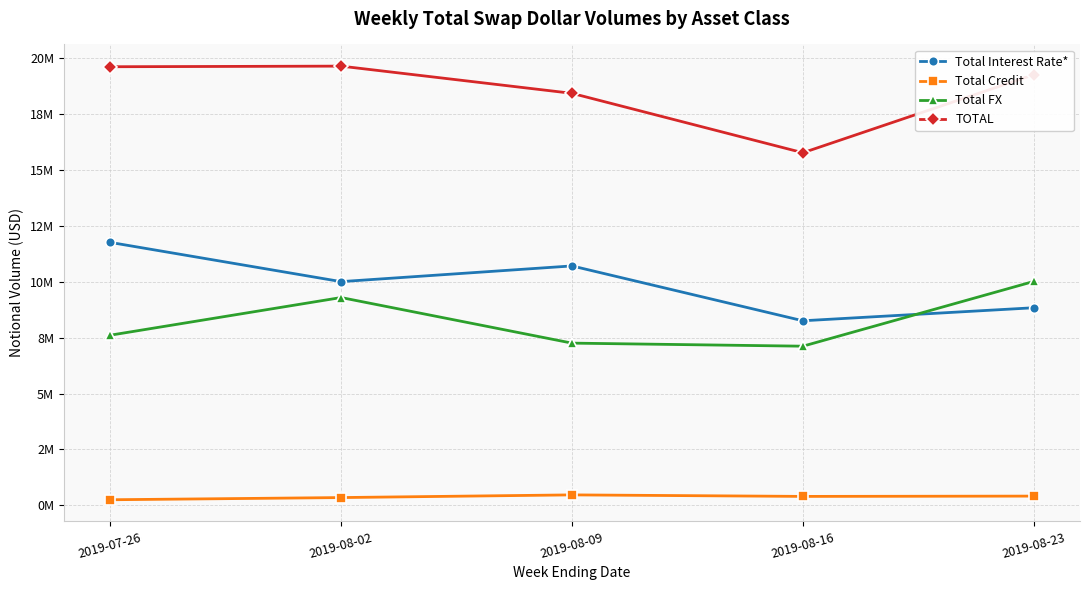

What is the total value across all series at 2019-08-02?

39312990